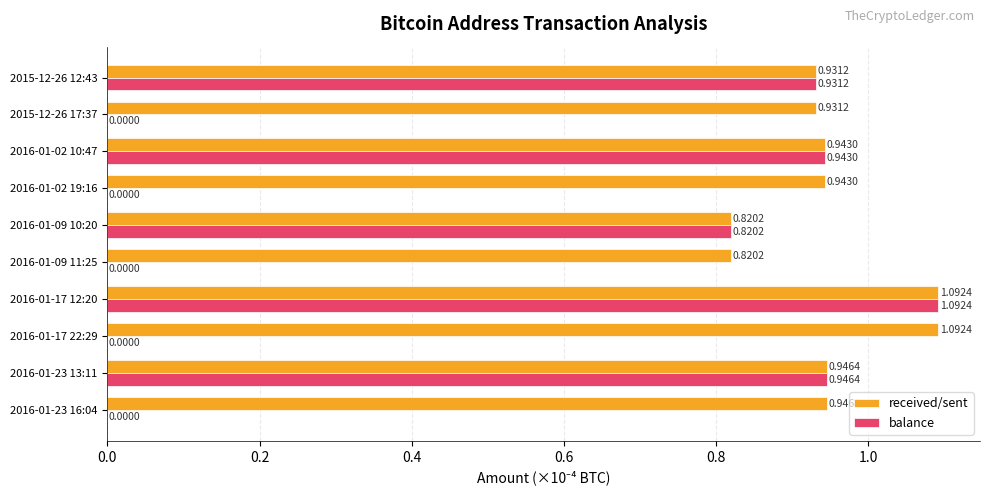

What is the sum of all balance values?

4.7